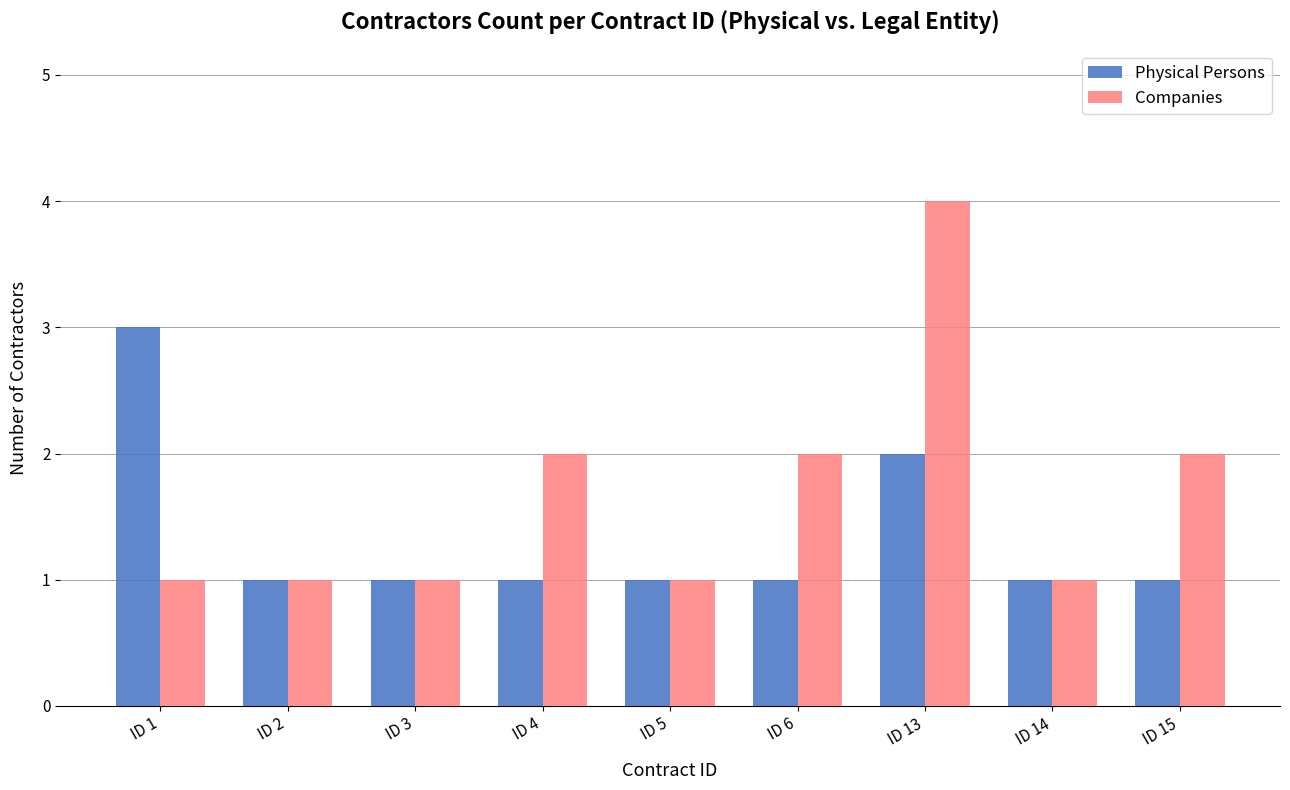

What is the difference between the maximum and minimum values in the Physical Persons series?

2